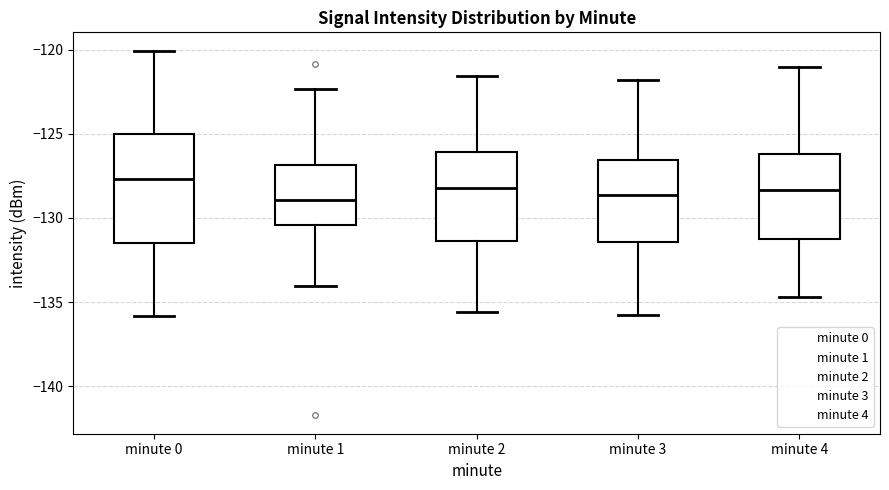

Where does the median line of the box for minute 0 sit on the y-axis? The values are not printed on the chart, so give them approximately, as read against the axis.

-127.5